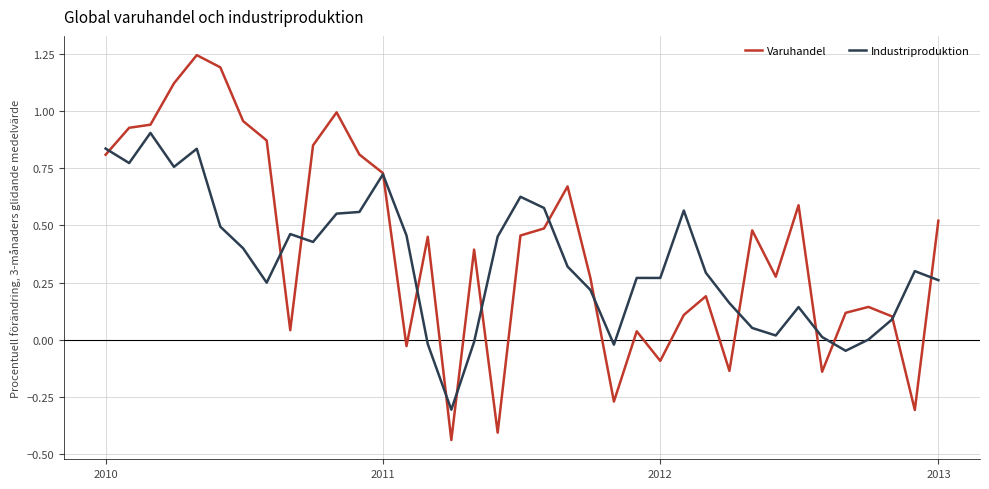

List the series in order of their peak value, lowest first.

Industriproduktion, Varuhandel